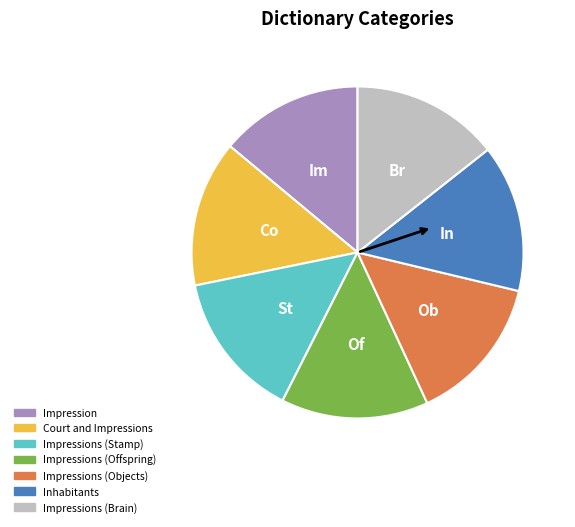

Combined, do Impressions (Stamp) and Impressions (Objects) account for over 50%?

No